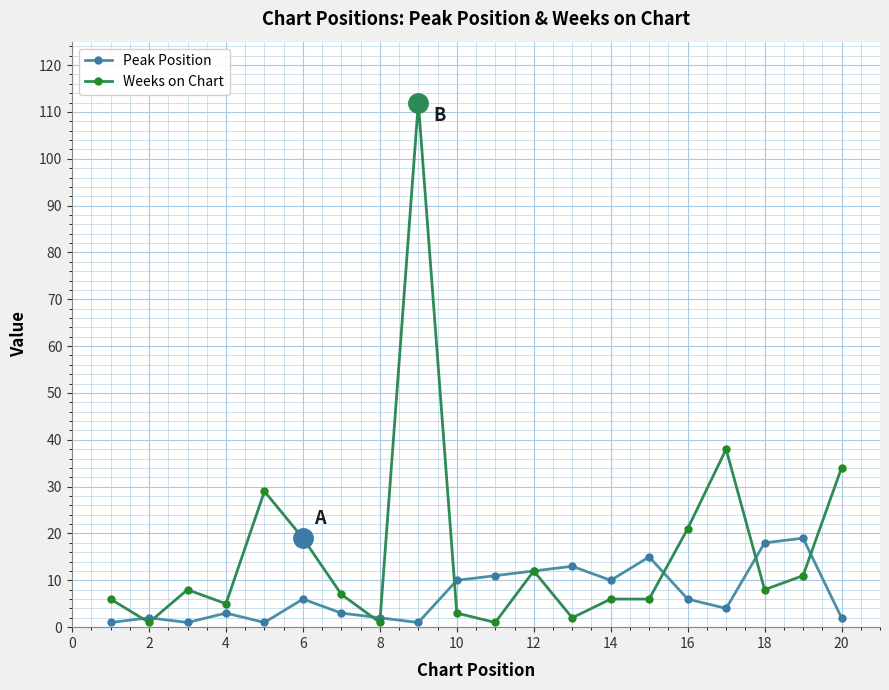

List the series in order of their overall mean, lowest first.

Peak Position, Weeks on Chart